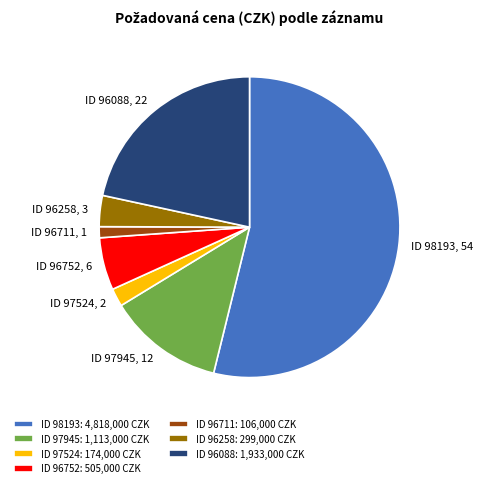

Combined, do ID 96258 and ID 96088 account for over 50%?

No